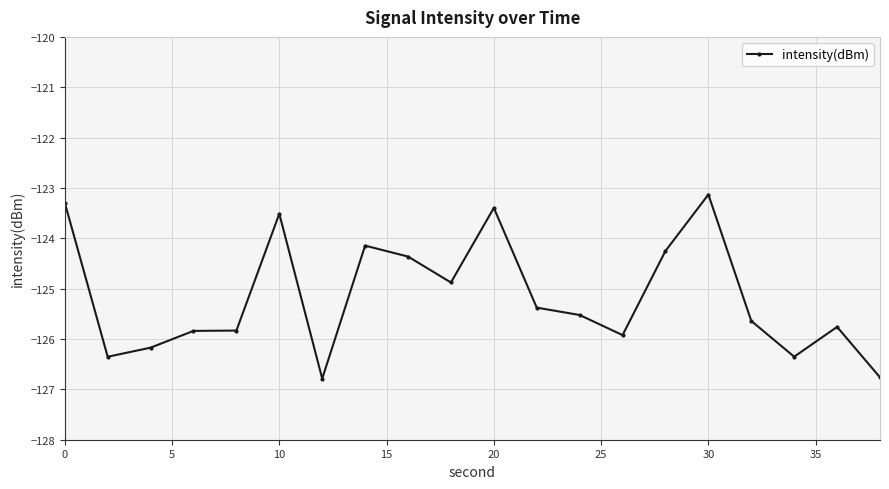

What is the maximum value shown in the chart?

-123.1